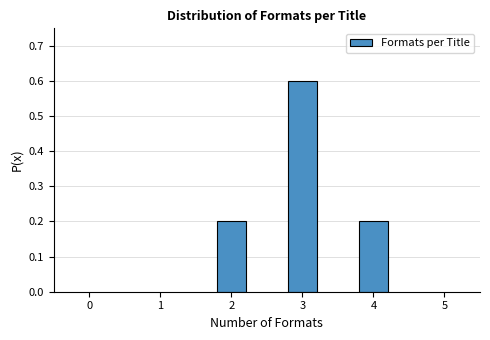

Reading left to right, extract all data points from this chart.

0.2	0.6	0.2